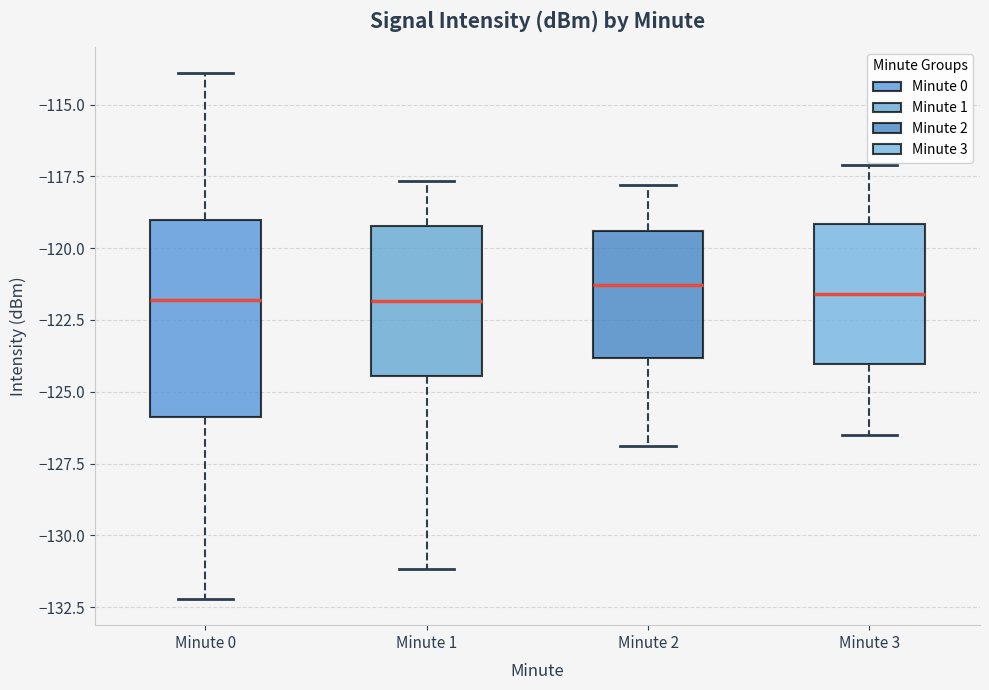

Which box is the tallest, from its lower edge to its upper edge?

Minute 0